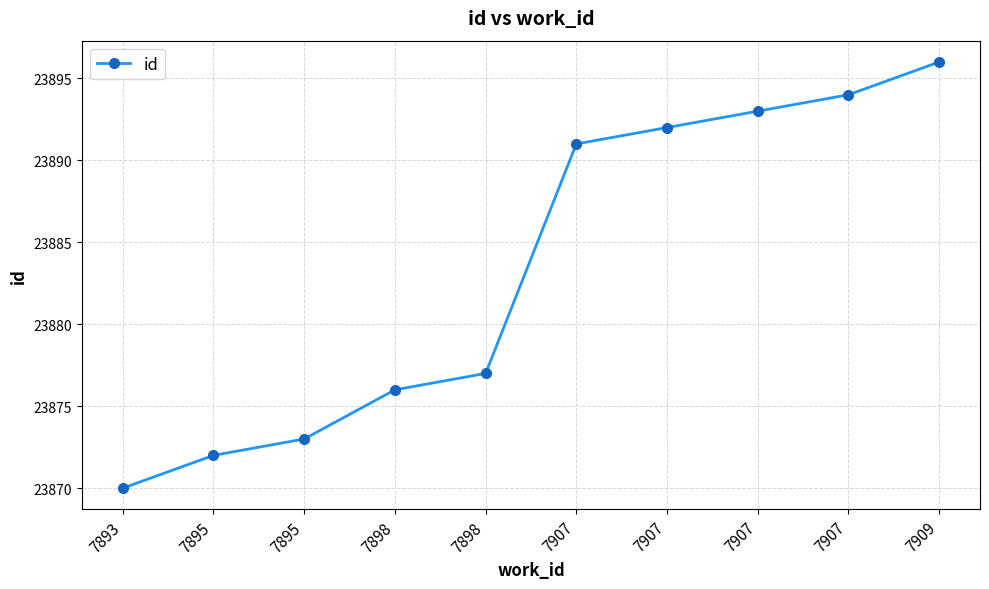

What is the difference between the maximum and minimum values?

26